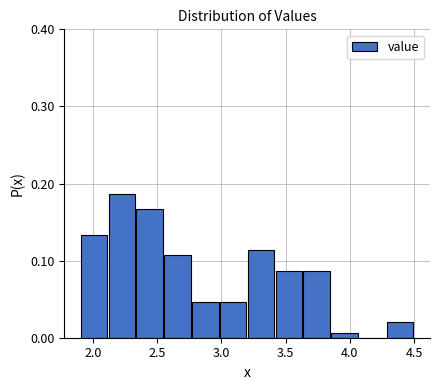

How tall is the bar that spans 2.10 to 2.35 on the x-axis? Neither the bar edges nor the heights are printed on the chart, so give them approximately, as read against the axes.

0.19